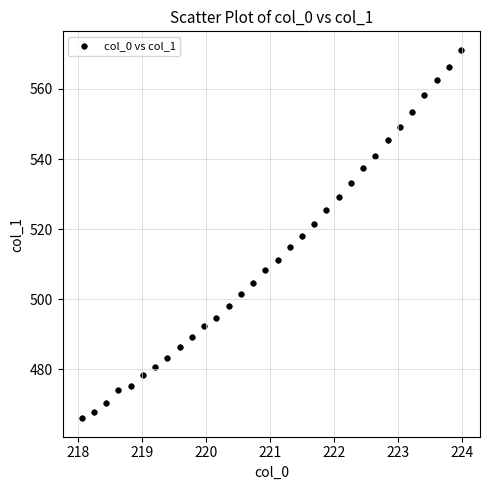

What is the range of X values (max minus min)?

5.9